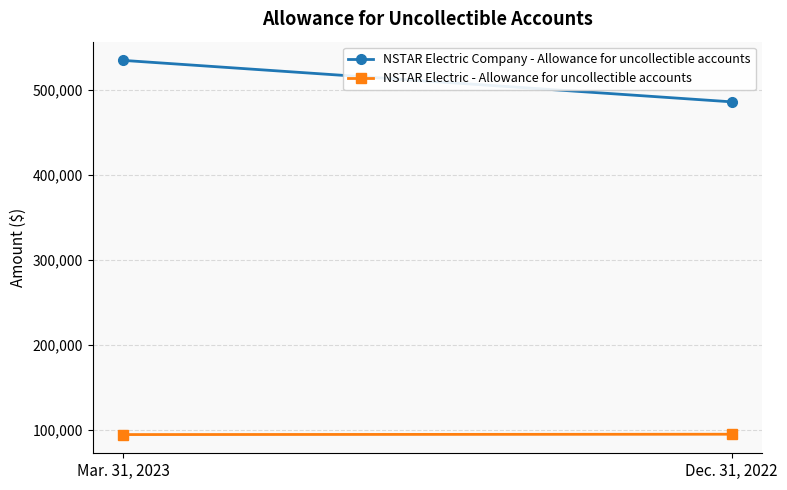

At which label is NSTAR Electric - Allowance for uncollectible accounts closest to 94757?

Mar. 31, 2023